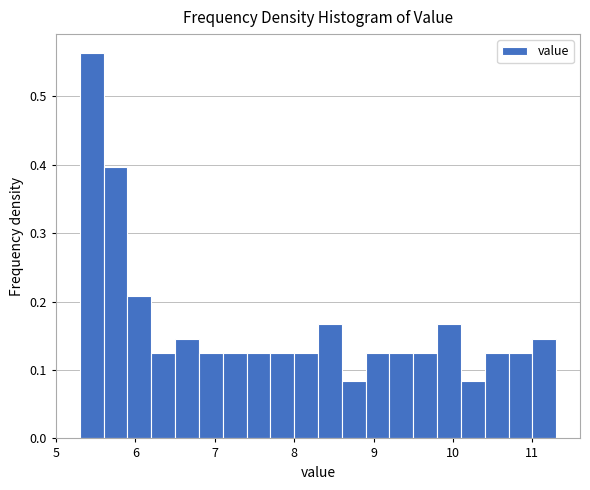

Around what value on the x-axis is the tallest bar? Give the approximate position of its centre, as read against the axis.

5.5